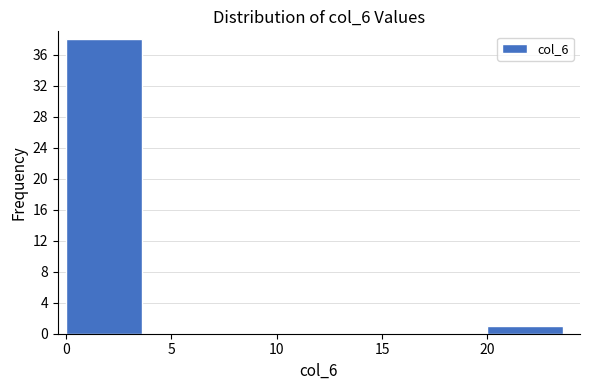

What is the height of the bar covering 20 to 24 on the x-axis? The values are not printed on the chart, so give them approximately, as read against the axis.

1